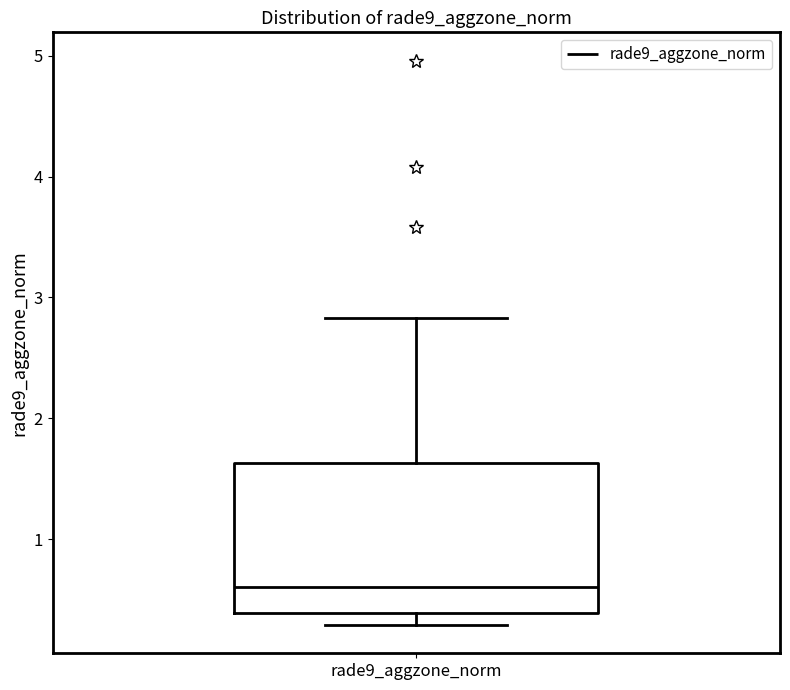

Read this box plot against the y-axis: the position of the median line, the range covered by the box, and the ends of both whiskers. The values are not printed on the chart, so give them approximately, as read against the axis.

median 0.6, box 0.4 to 1.6, whiskers 0.3 to 2.8